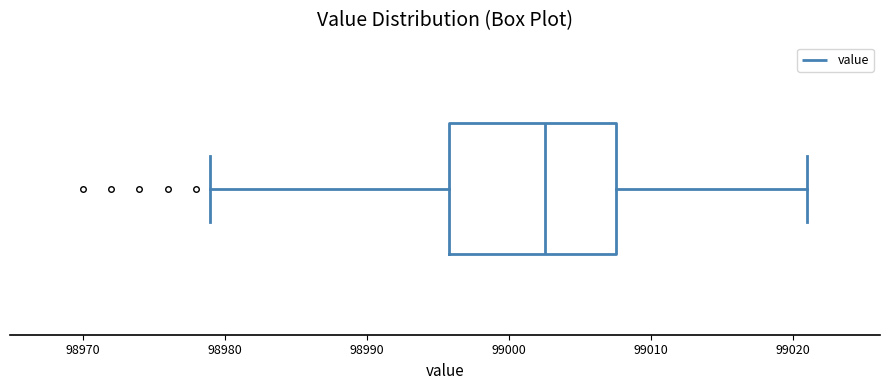

Where does the left whisker of the box end on the x-axis? The values are not printed on the chart, so give them approximately, as read against the axis.

98979